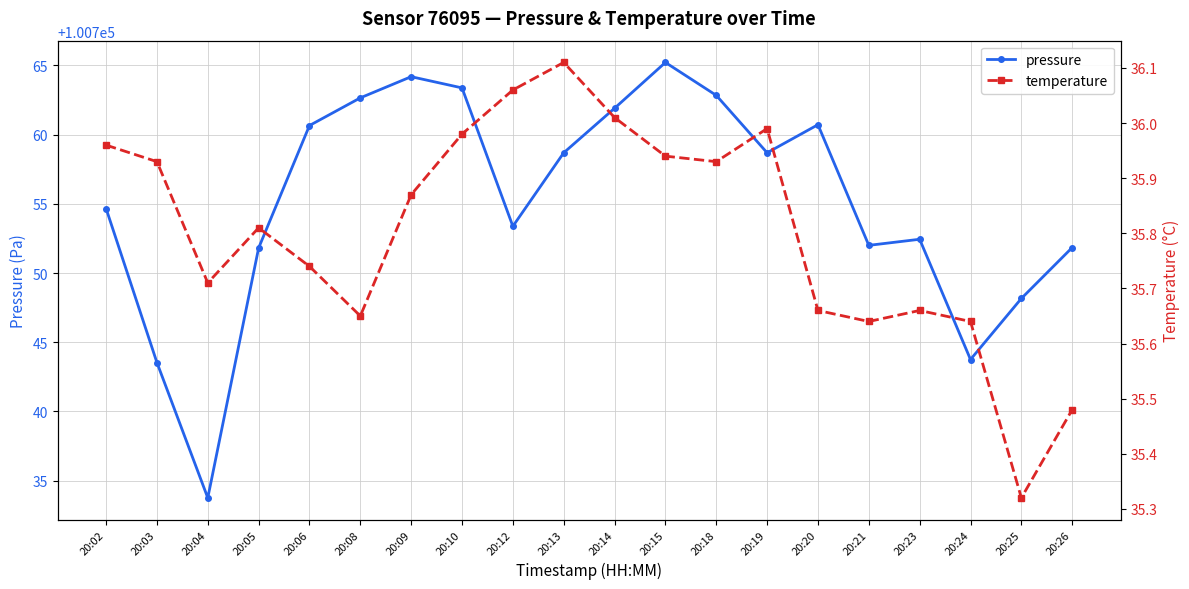

Between 20:03 and 20:19, which series saw the biggest shift?

pressure